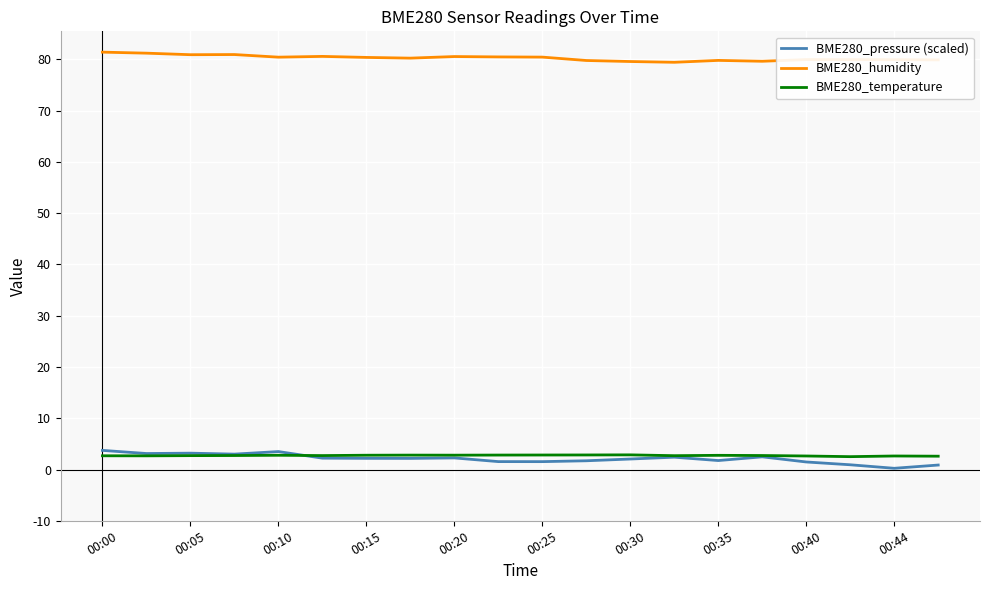

True or false: BME280_pressure (scaled) and BME280_humidity cross at least once.

False